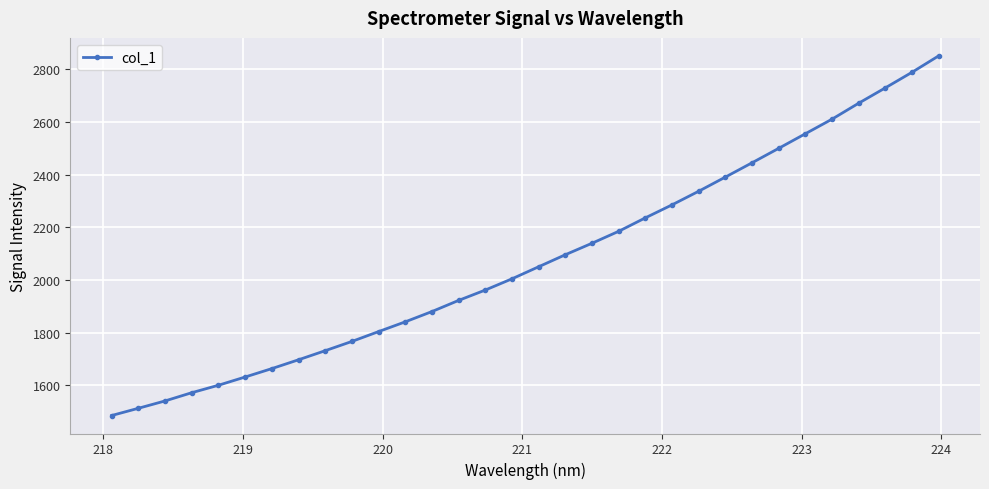

What is the value of the 31st point from the left?

2788.5